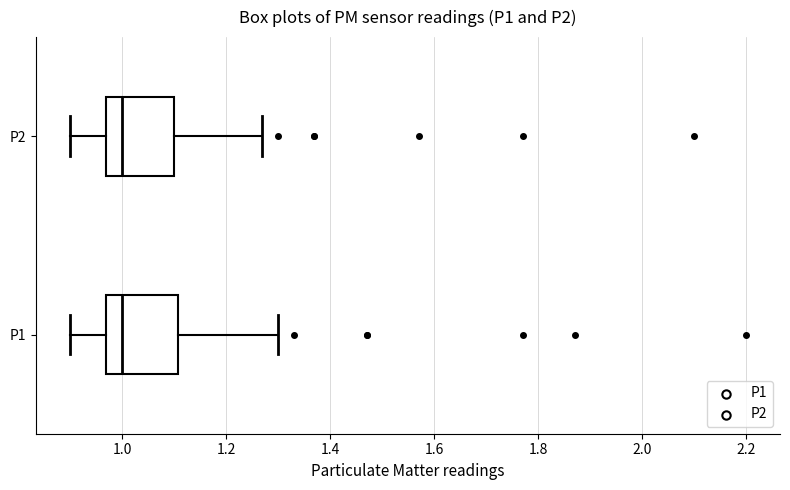

Reading bottom to top, read every box against the x-axis: the position of its median line, the range the box covers, and the ends of its whiskers. The values are not printed on the chart, so give them approximately, as read against the axis.

P1: median 1.00, box 0.98 to 1.10, whiskers 0.90 to 1.30
P2: median 1.00, box 0.98 to 1.10, whiskers 0.90 to 1.28